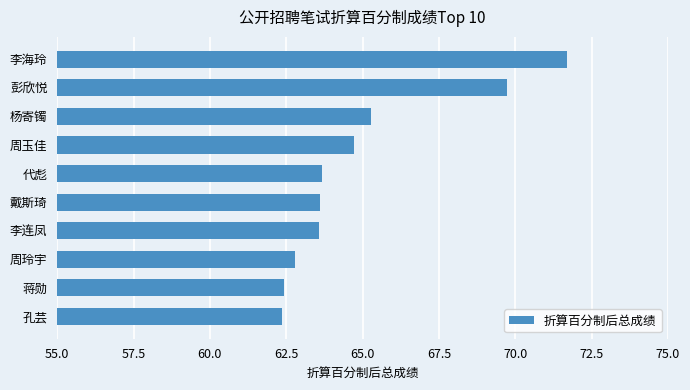

The value at 代彪 is 63.7. True or false?

True